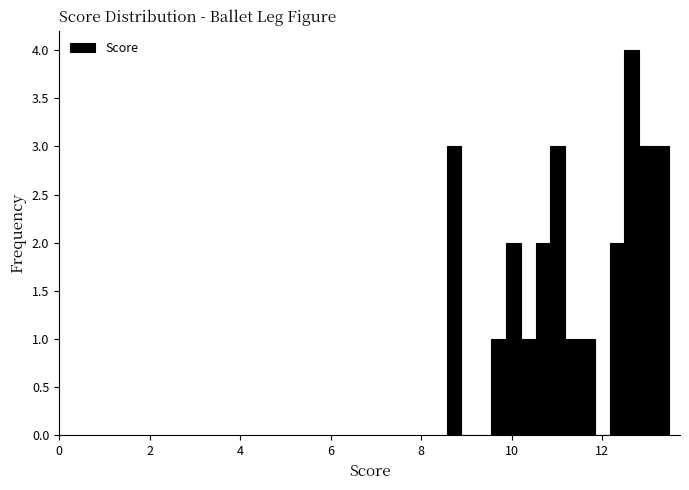

Around what value on the x-axis is the tallest bar? Give the approximate position of its centre, as read against the axis.

12.6